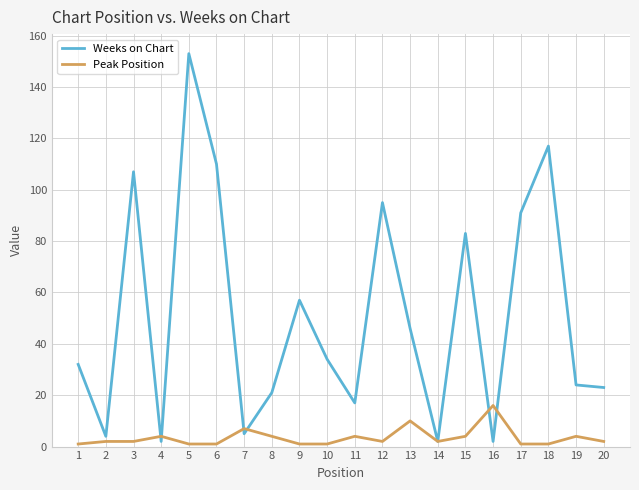

Where is Weeks on Chart nearest to the value 77?

15